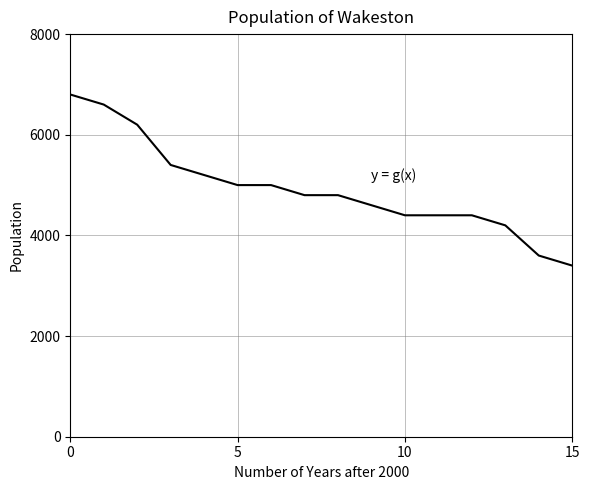

What is the greatest value displayed?

6800